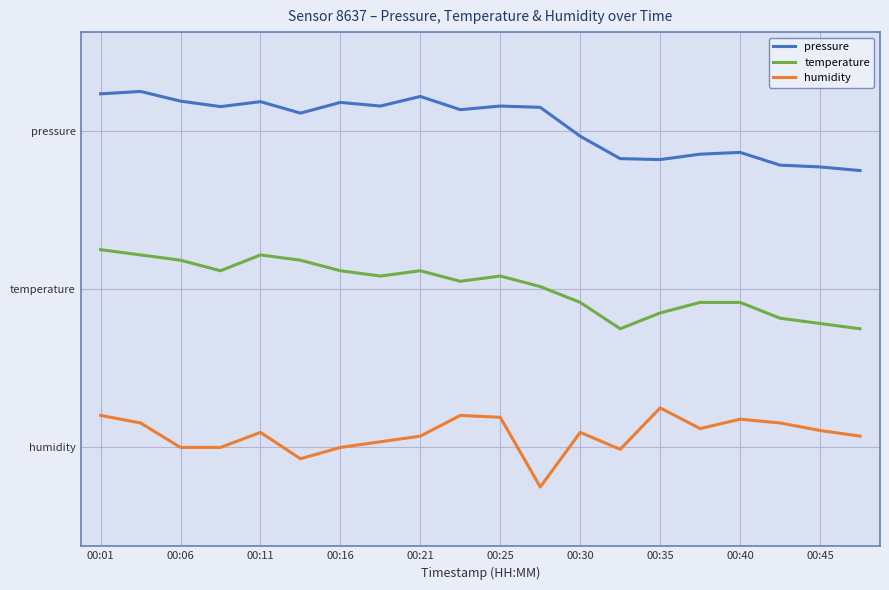

Which series has the largest total across all categories?

pressure